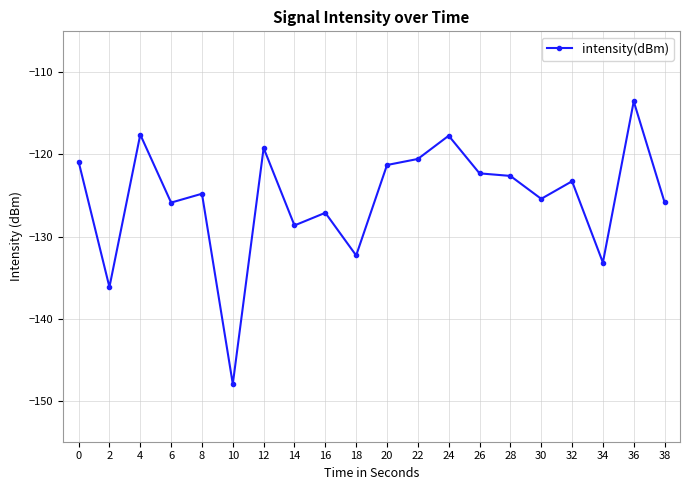

Which label corresponds to the largest value in the chart?

36